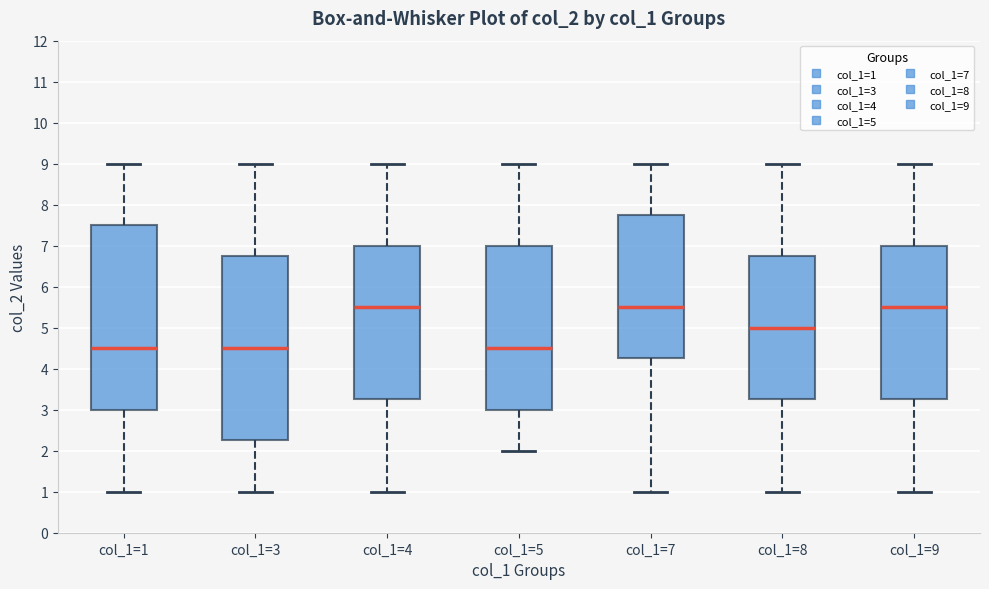

Reading left to right, read every box against the y-axis: the position of its median line, the range the box covers, and the ends of its whiskers. The values are not printed on the chart, so give them approximately, as read against the axis.

col_1=1: median 4.5, box 3.0 to 7.5, whiskers 1.0 to 9.0
col_1=3: median 4.5, box 2.3 to 6.8, whiskers 1.0 to 9.0
col_1=4: median 5.5, box 3.3 to 7.0, whiskers 1.0 to 9.0
col_1=5: median 4.5, box 3.0 to 7.0, whiskers 2.0 to 9.0
col_1=7: median 5.5, box 4.3 to 7.8, whiskers 1.0 to 9.0
col_1=8: median 5.0, box 3.3 to 6.8, whiskers 1.0 to 9.0
col_1=9: median 5.5, box 3.3 to 7.0, whiskers 1.0 to 9.0